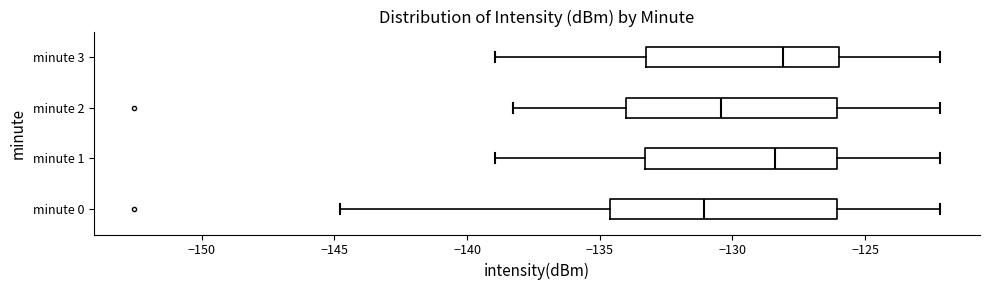

Which box is the widest, from its left edge to its right edge?

minute 0